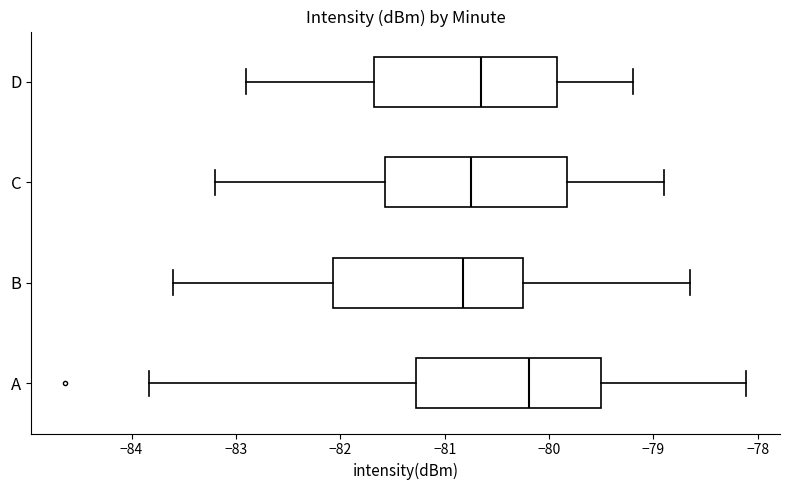

Where does the right whisker of the box for A end on the x-axis? The values are not printed on the chart, so give them approximately, as read against the axis.

-78.1